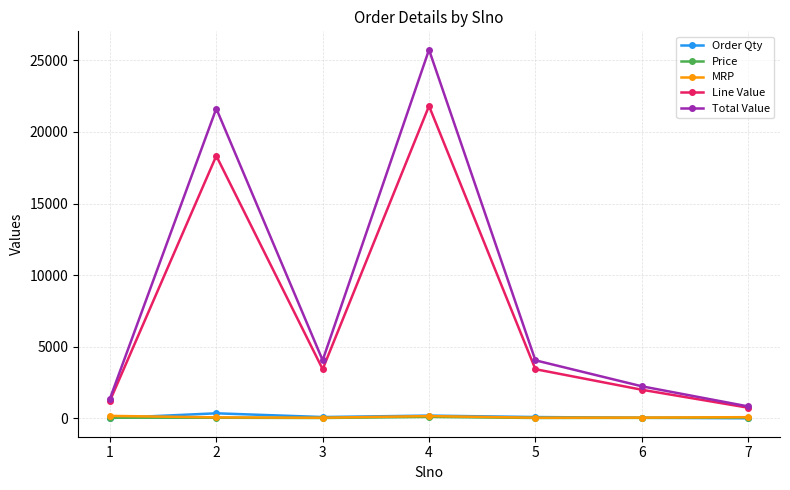

Which series has the largest total across all categories?

Total Value